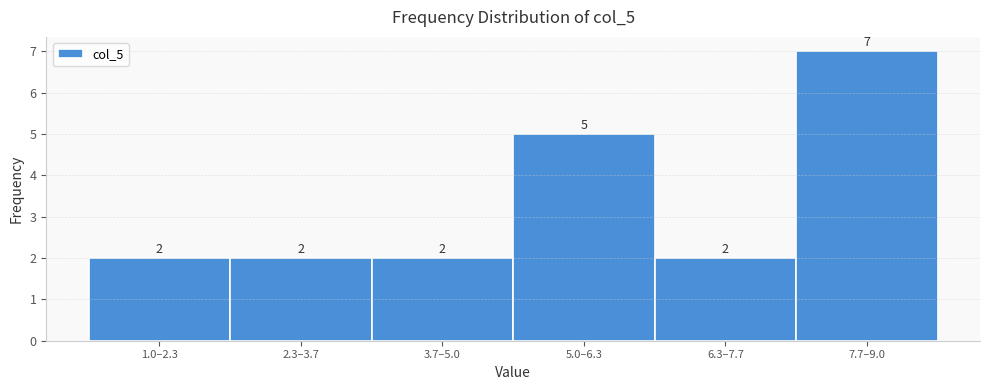

Reading left to right, what are all the values shown in this chart?

1.0–2.3=2	2.3–3.7=2	3.7–5.0=2	5.0–6.3=5	6.3–7.7=2	7.7–9.0=7